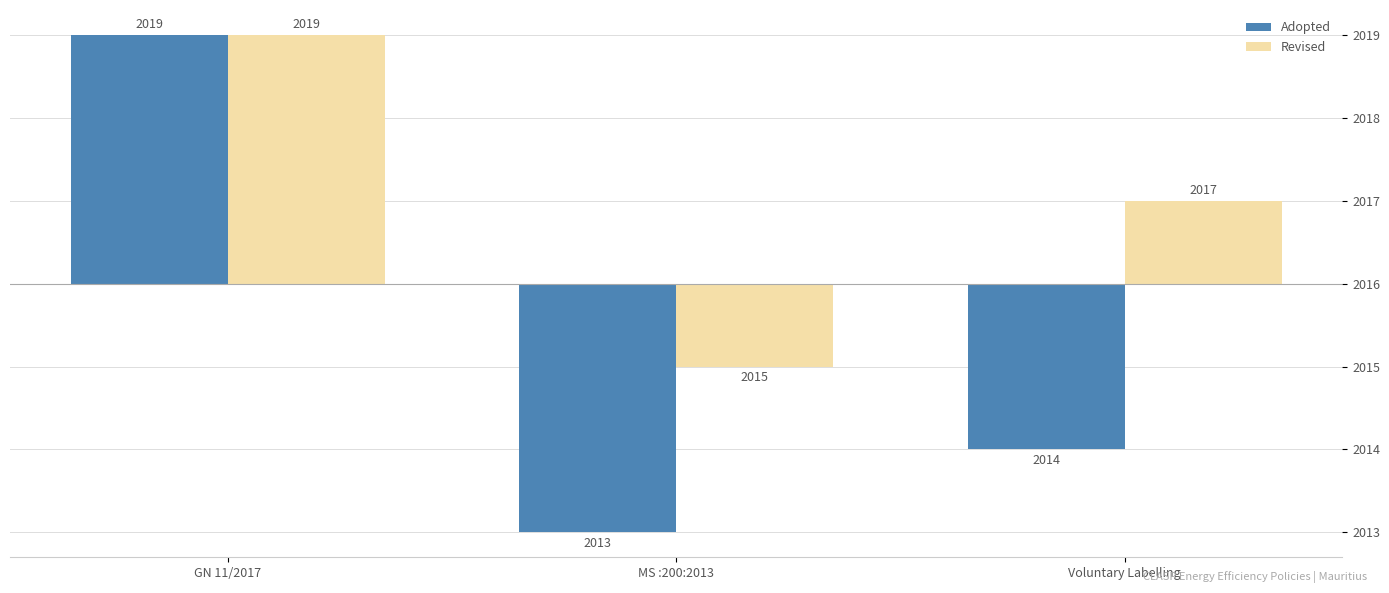

Between Voluntary Labelling and GN 11/2017, which is larger?

GN 11/2017